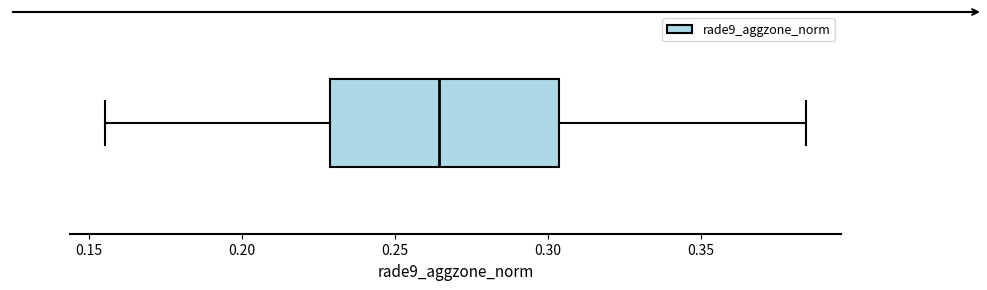

Transcribe this box plot: give where the median line is, the range the box spans, and where the two whiskers end, as read against the x-axis. The values are not printed on the chart, so give them approximately, as read against the axis.

median 0.265, box 0.230 to 0.305, whiskers 0.155 to 0.385